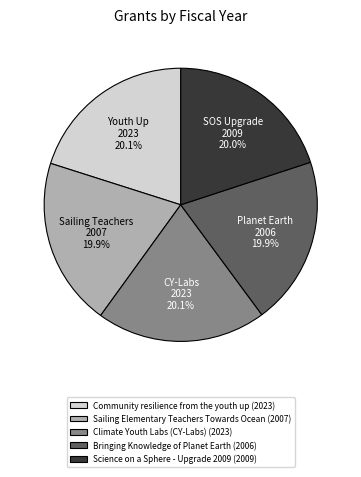

Is the sum of Sailing Elementary Teachers Towards Ocean and Community resilience from the youth up greater than half?

No